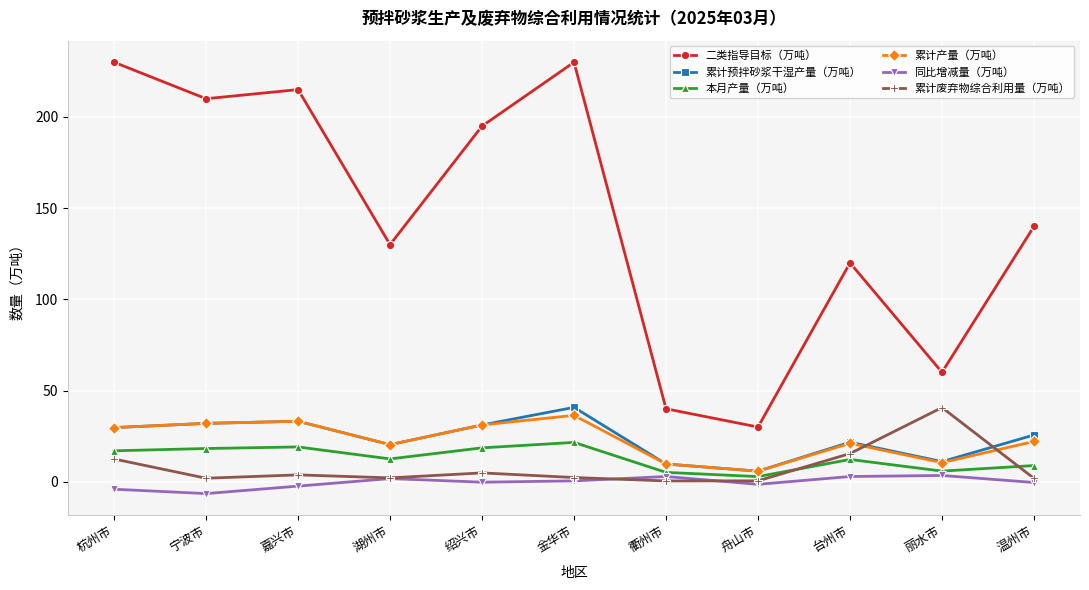

What position from the left is 杭州市?

1